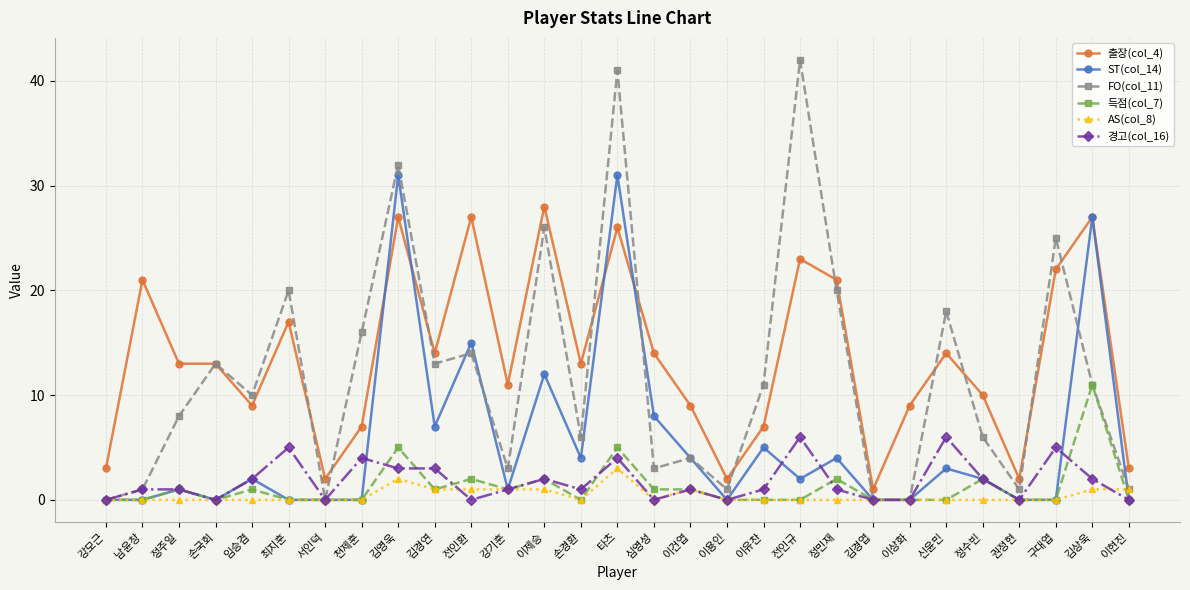

Is it true that AS(col_8) equals 1 at 이건엽?

True